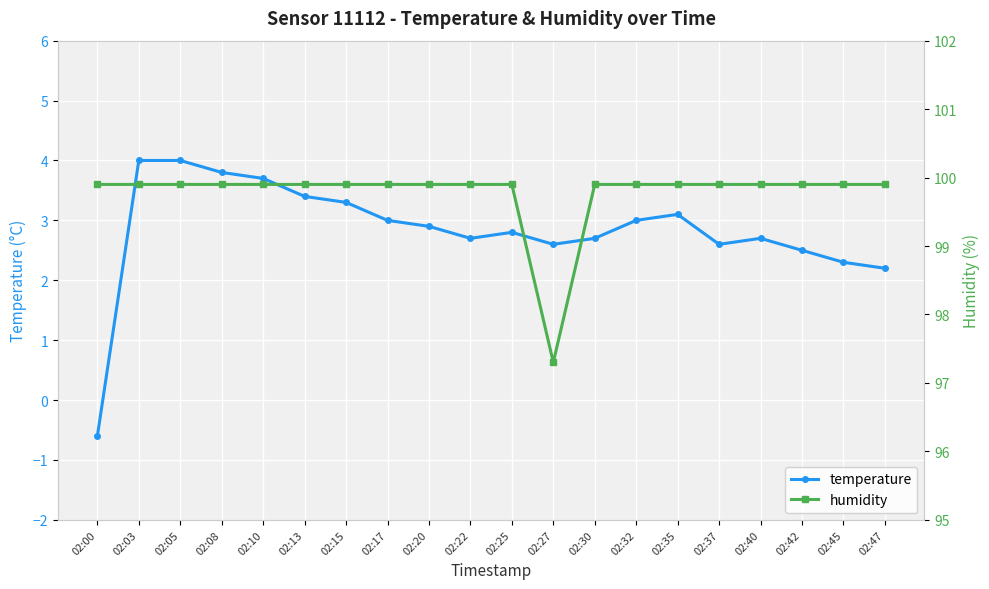

Rank the series at 02:22 from highest to lowest value.

humidity, temperature